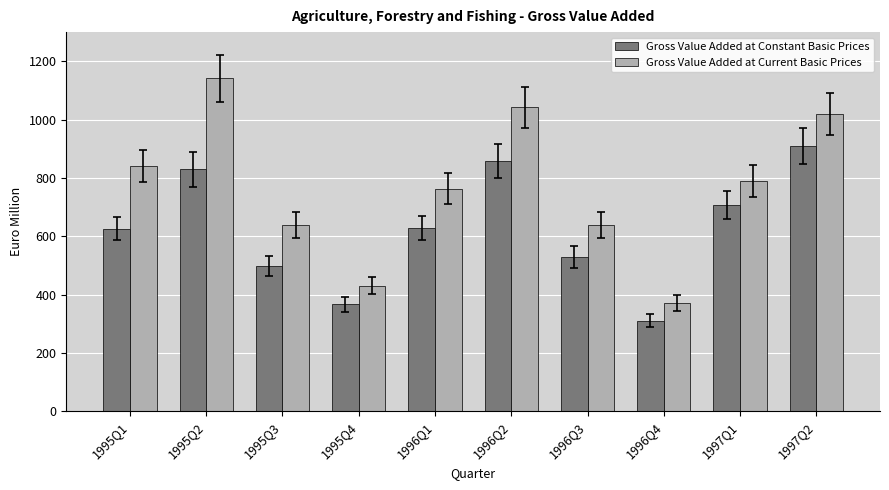

How many bars are there in total?

20